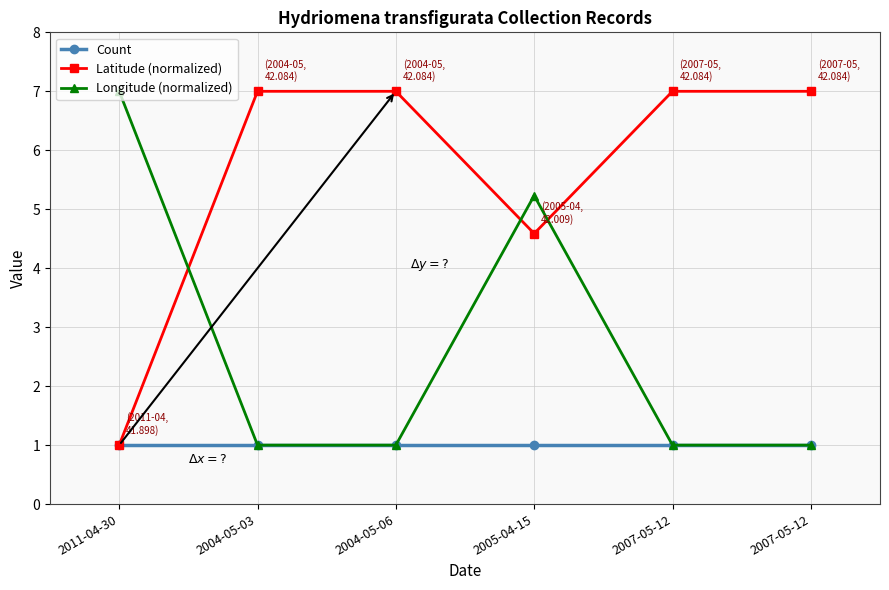

What are all the series names shown in the legend?

Count, Latitude (normalized), Longitude (normalized)